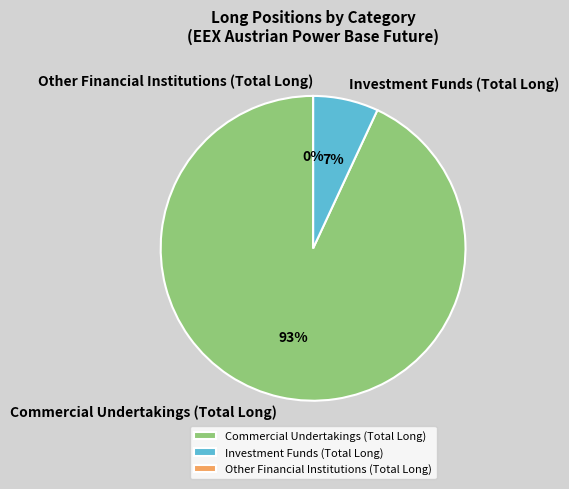

What is the largest slice in the pie chart?

Commercial Undertakings (Total Long)